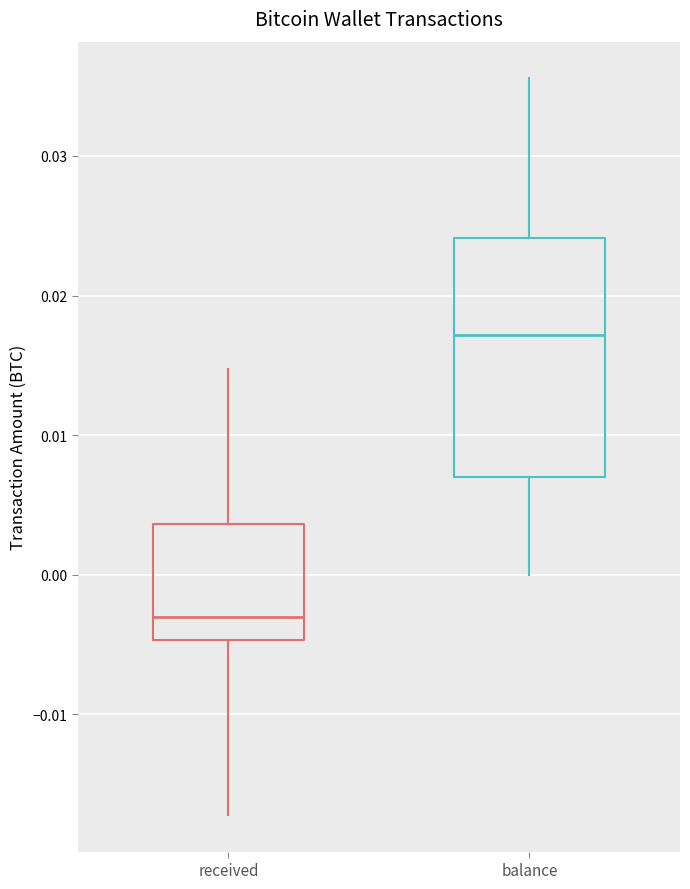

Reading left to right, transcribe this box plot: for each box, give where its median line is, the range the box spans, and where its two whiskers end, as read against the y-axis. The values are not printed on the chart, so give them approximately, as read against the axis.

received: median -0.003, box -0.005 to 0.004, whiskers -0.017 to 0.015
balance: median 0.017, box 0.007 to 0.024, whiskers 0.000 to 0.036